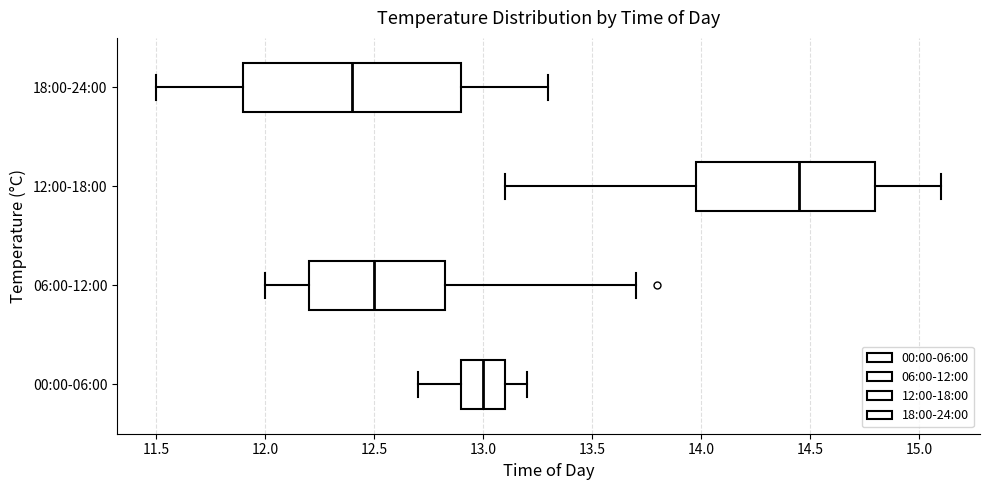

Reading bottom to top, read every box against the x-axis: the position of its median line, the range the box covers, and the ends of its whiskers. The values are not printed on the chart, so give them approximately, as read against the axis.

00:00-06:00: median 13.00, box 12.90 to 13.10, whiskers 12.70 to 13.20
06:00-12:00: median 12.50, box 12.20 to 12.85, whiskers 12.00 to 13.70
12:00-18:00: median 14.45, box 14.00 to 14.80, whiskers 13.10 to 15.10
18:00-24:00: median 12.40, box 11.90 to 12.90, whiskers 11.50 to 13.30